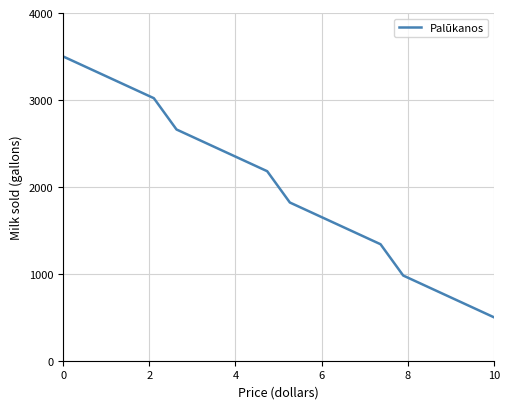

What is the minimum value shown in the chart?

500.0